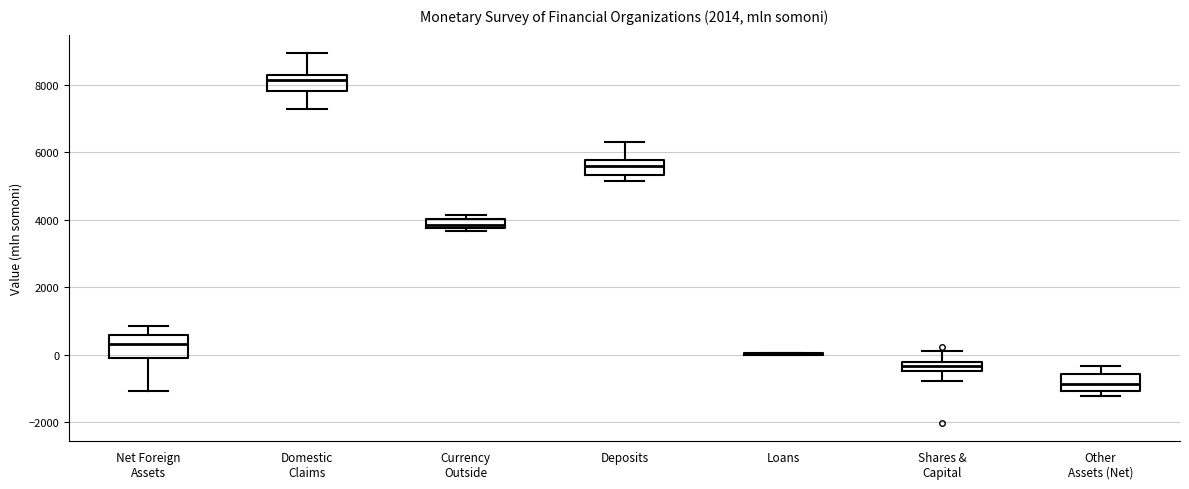

Where does the median line of the box for Other Assets (Net) sit on the y-axis? The values are not printed on the chart, so give them approximately, as read against the axis.

-800